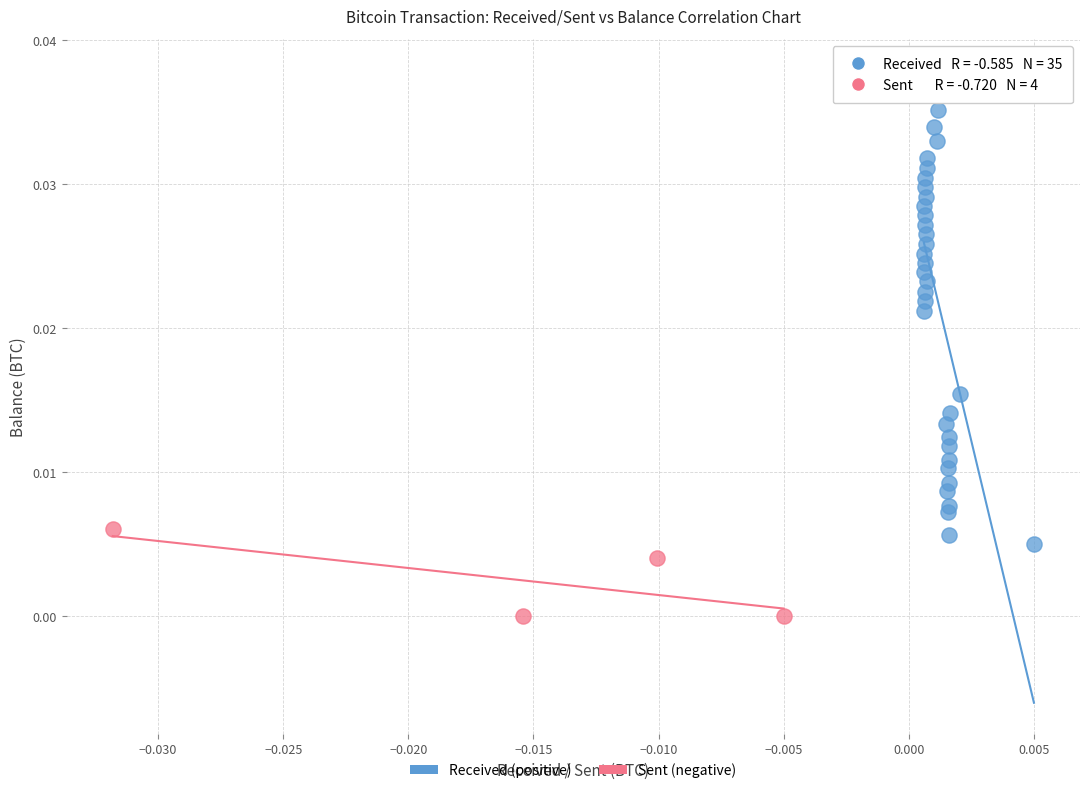

Which series has the largest Y range (max minus min)?

Received (positive)